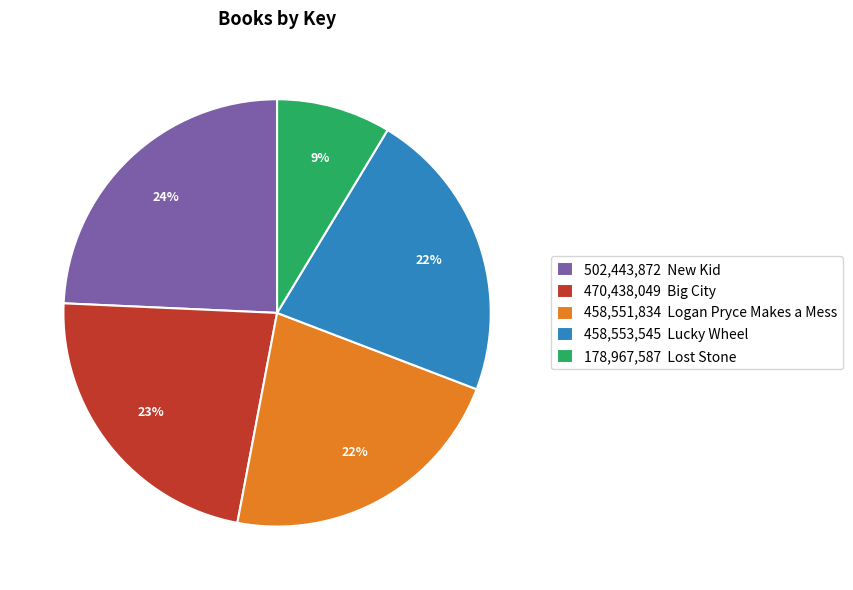

Is there any slice that represents more than half of the pie?

No